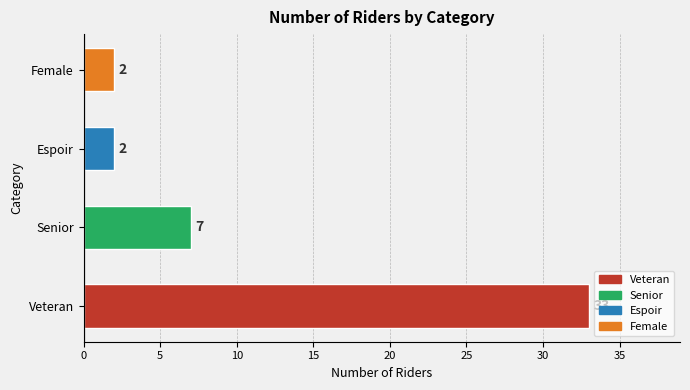

Reading bottom to top, what are all the values shown in this chart?

Veteran=33	Senior=7	Espoir=2	Female=2